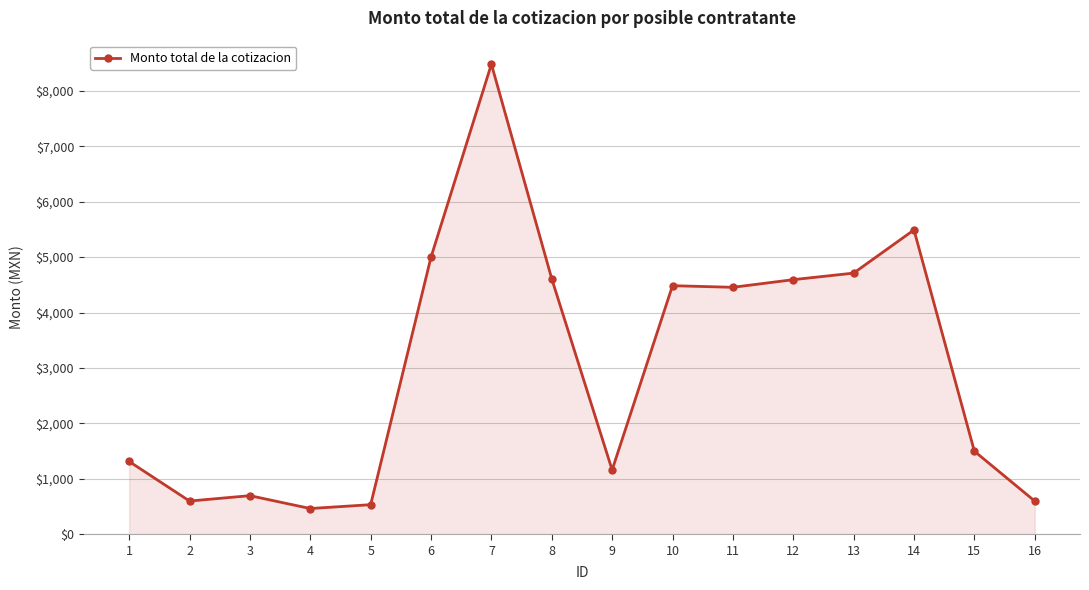

Count the number of values greater than 4454.

8